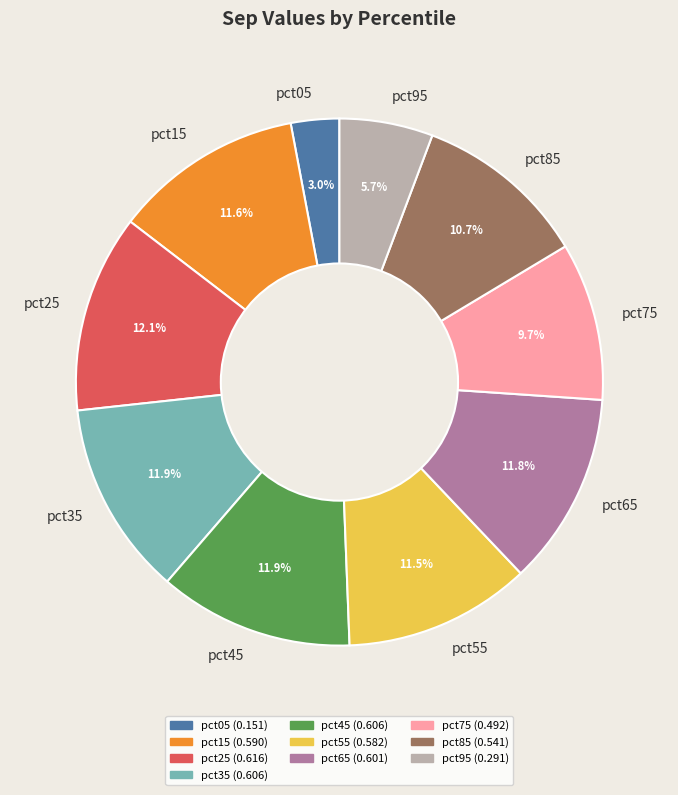

To the nearest percent, what is the average slice percentage?

10%